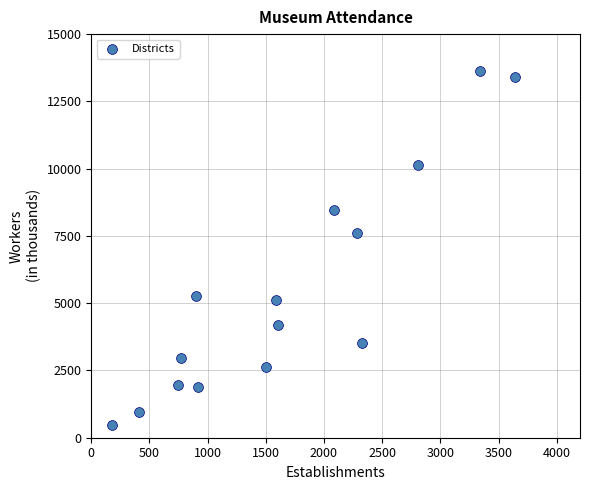

What is the range of X values (max minus min)?

3459